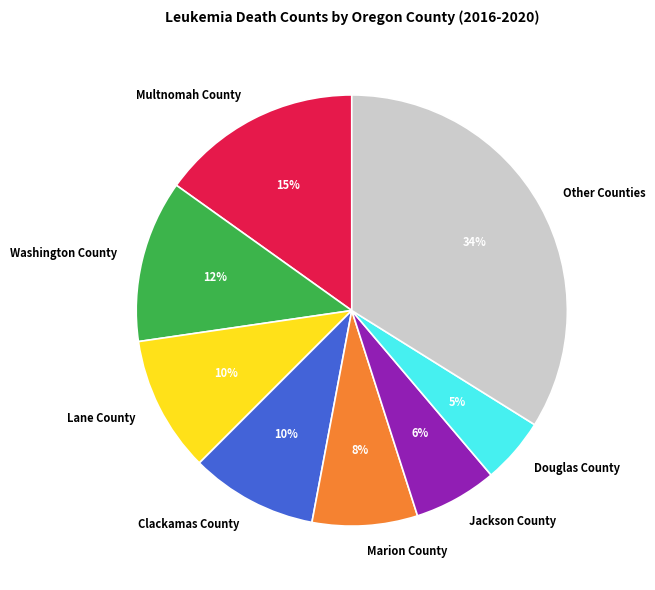

How many segments does this pie chart have?

8